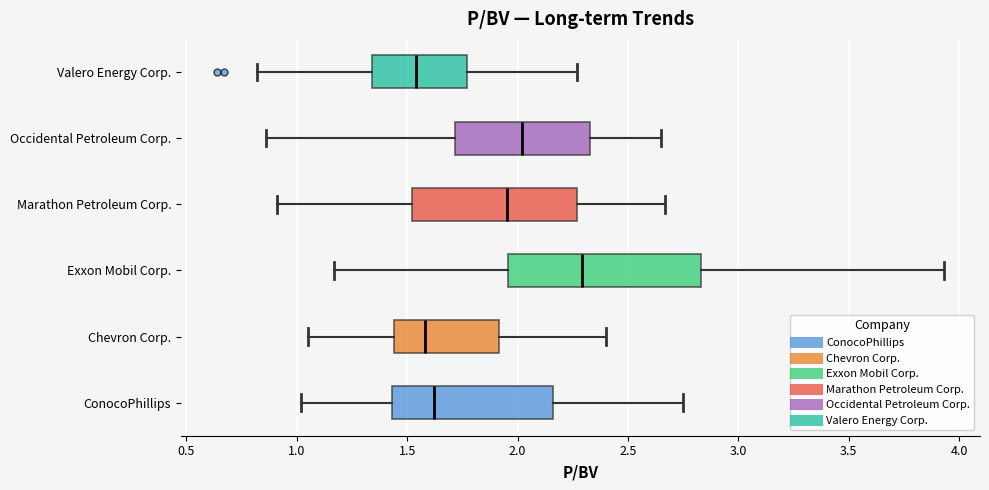

Reading bottom to top, transcribe this box plot: for each box, give where its median line is, the range the box spans, and where its two whiskers end, as read against the x-axis. The values are not printed on the chart, so give them approximately, as read against the axis.

ConocoPhillips: median 1.60, box 1.45 to 2.15, whiskers 1.00 to 2.75
Chevron Corp.: median 1.60, box 1.45 to 1.90, whiskers 1.05 to 2.40
Exxon Mobil Corp.: median 2.30, box 1.95 to 2.85, whiskers 1.15 to 3.95
Marathon Petroleum Corp.: median 1.95, box 1.50 to 2.25, whiskers 0.90 to 2.65
Occidental Petroleum Corp.: median 2.00, box 1.70 to 2.35, whiskers 0.85 to 2.65
Valero Energy Corp.: median 1.55, box 1.35 to 1.75, whiskers 0.80 to 2.25